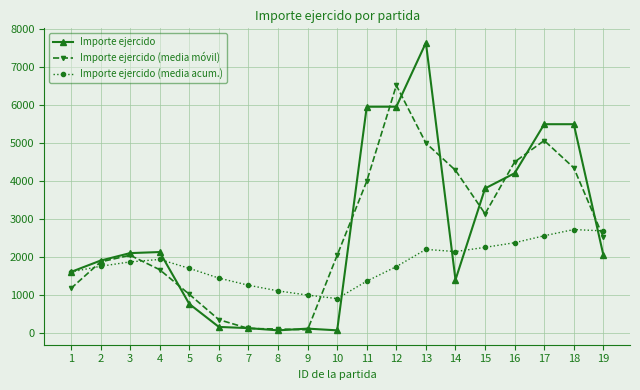

At which category does Importe ejercido (media móvil) reach its first local peak?

3